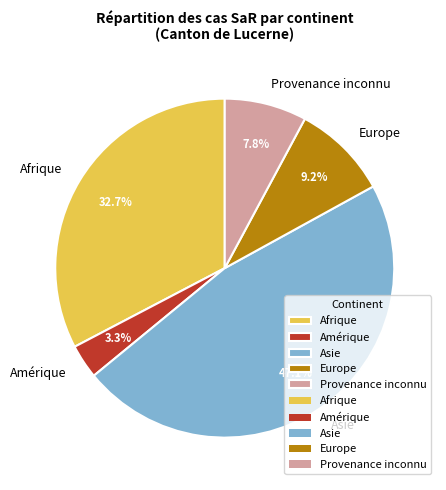

What portion of the pie excludes Asie?

52.9%